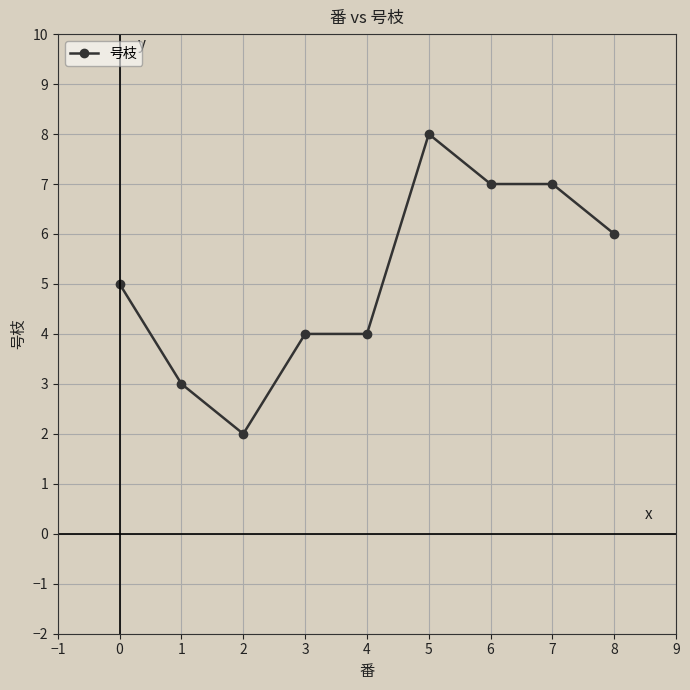

Approximately how many times larger is the value at 4 compared to 2?

2.0